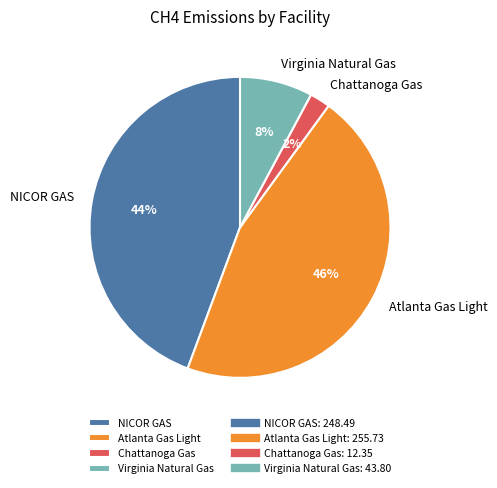

Which category has the smallest portion of the pie?

Chattanoga Gas